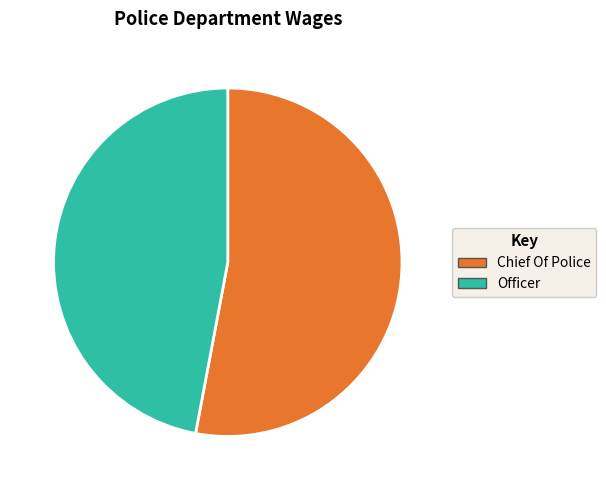

Which category has the biggest portion of the pie?

Chief Of Police